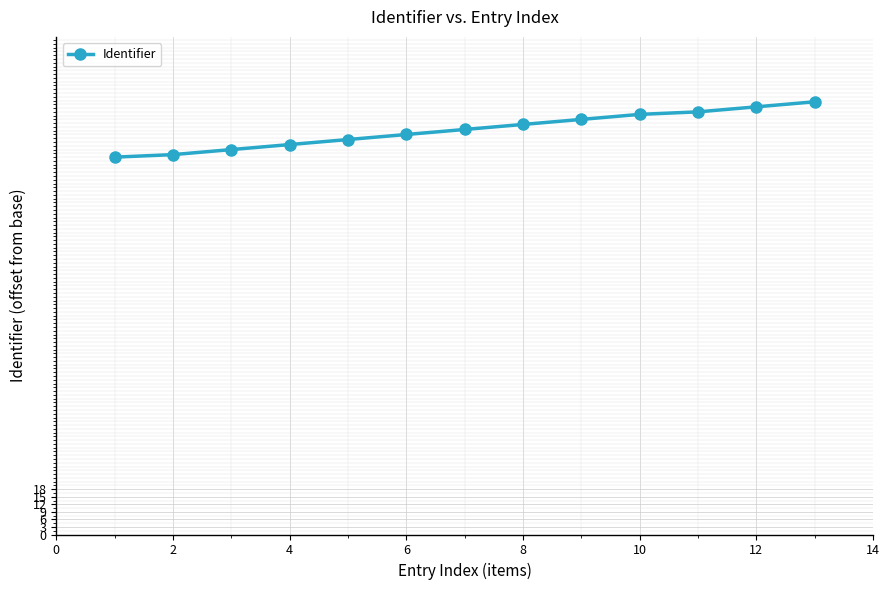

What is the difference between the maximum and second lowest values?

21